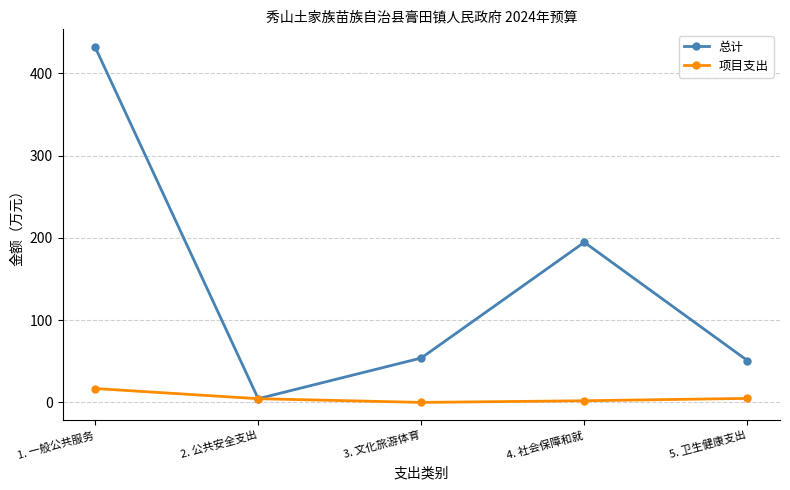

At which category does 总计 reach its first local valley?

2. 公共安全支出